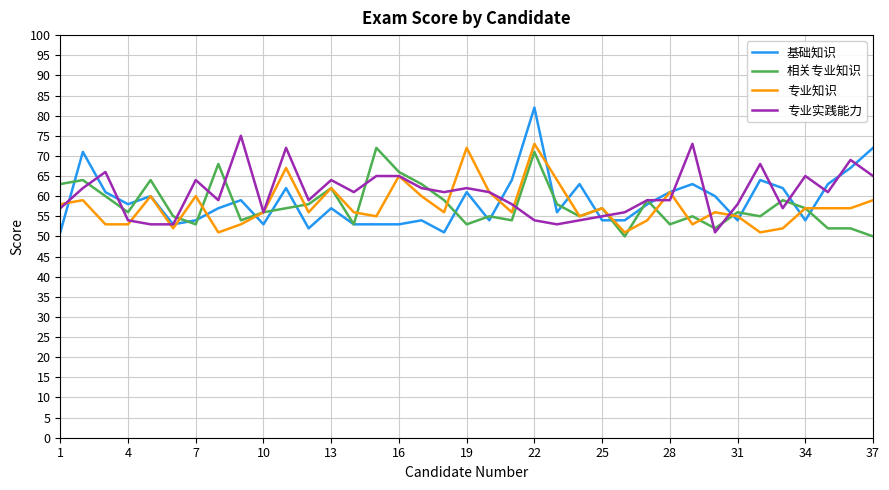

What is the minimum value shown in the chart?

50